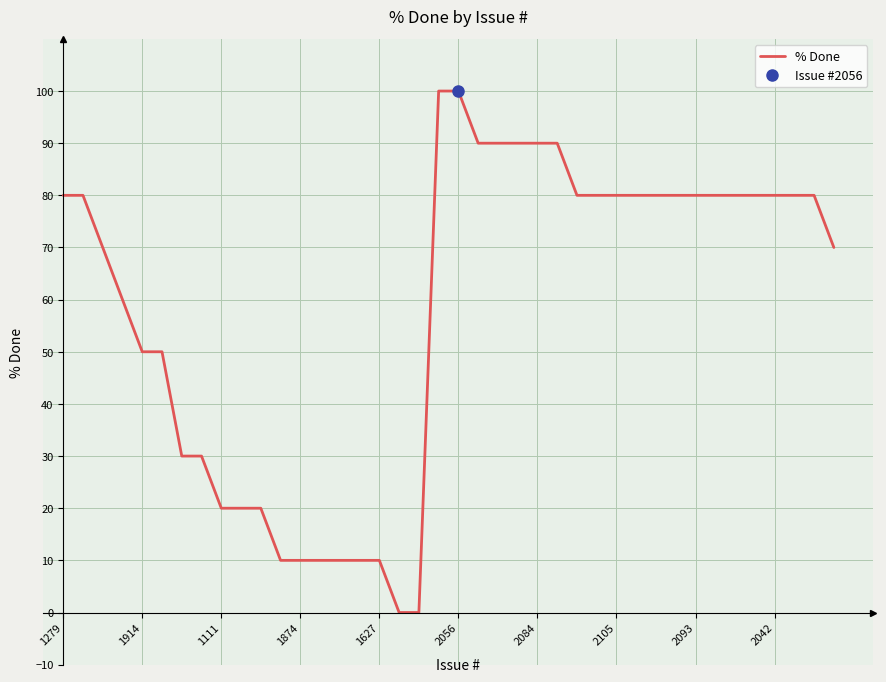

Which category has the lowest value across all series?

17